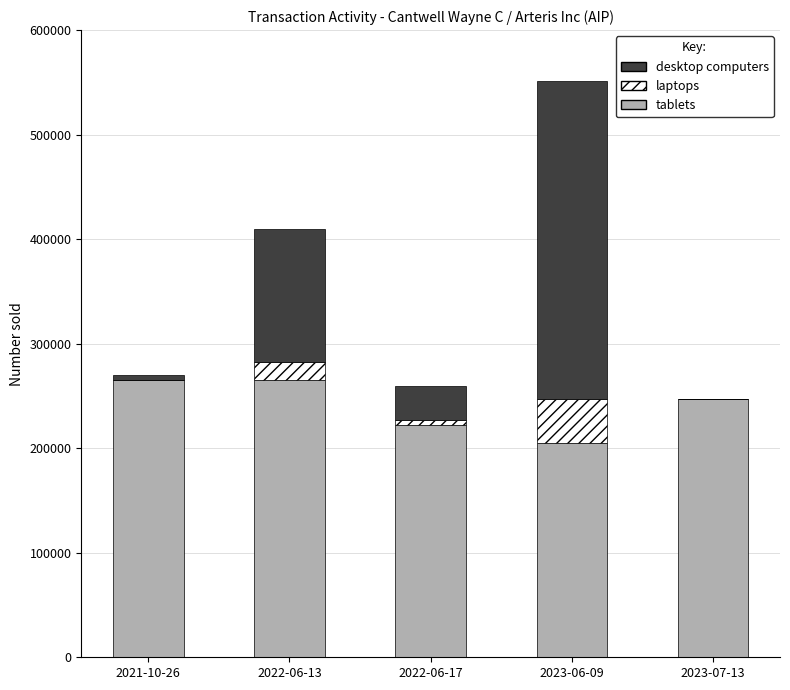

What is the highest value of the tablets series?

265384